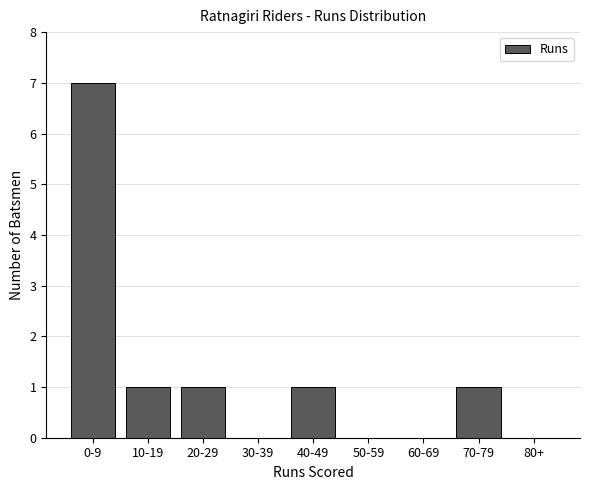

Reading right to left, extract all data points from this chart.

80+=0	70-79=1	60-69=0	50-59=0	40-49=1	30-39=0	20-29=1	10-19=1	0-9=7